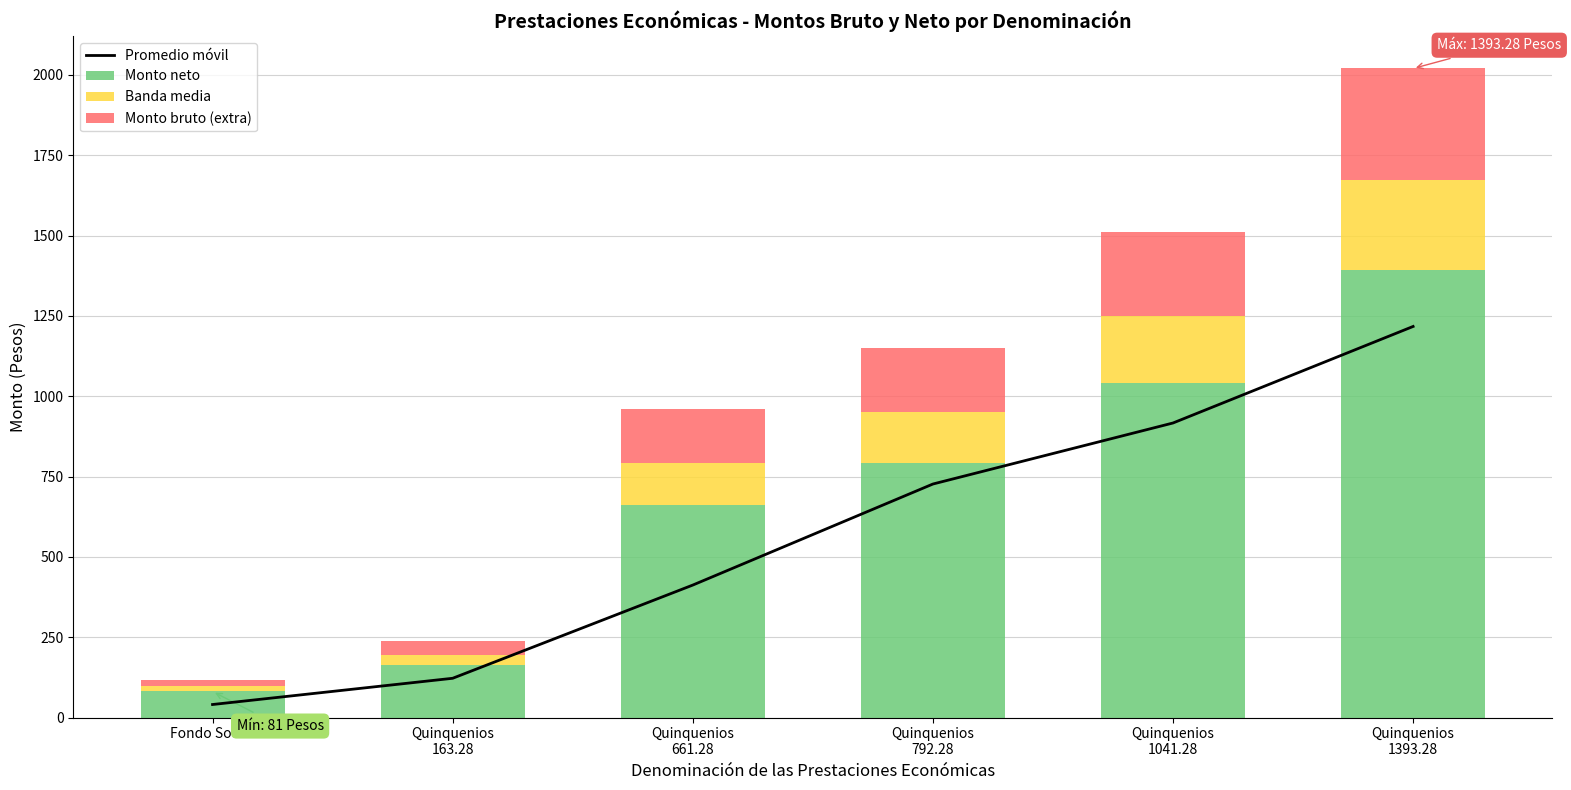

Does the chart contain any negative values?

No